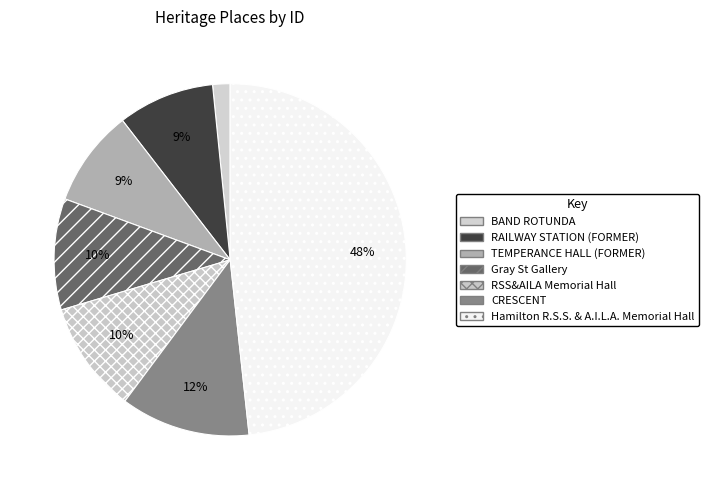

What percentage do RSS&AILA Memorial Hall and TEMPERANCE HALL (FORMER) together represent?

19.1%